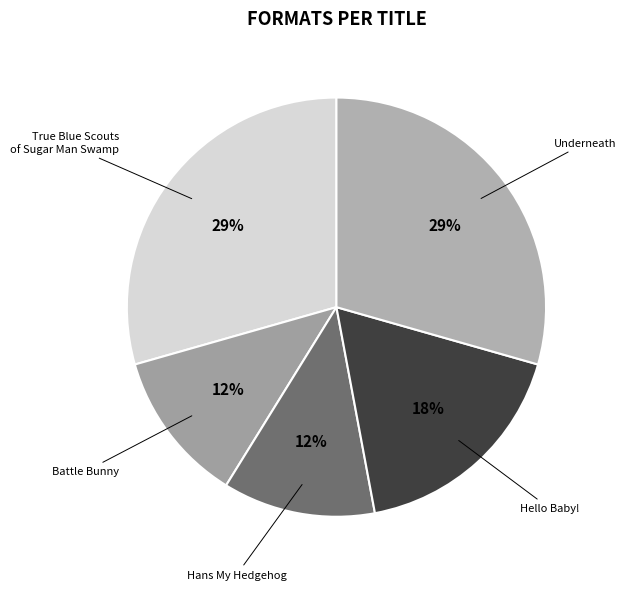

How many segments does this pie chart have?

5